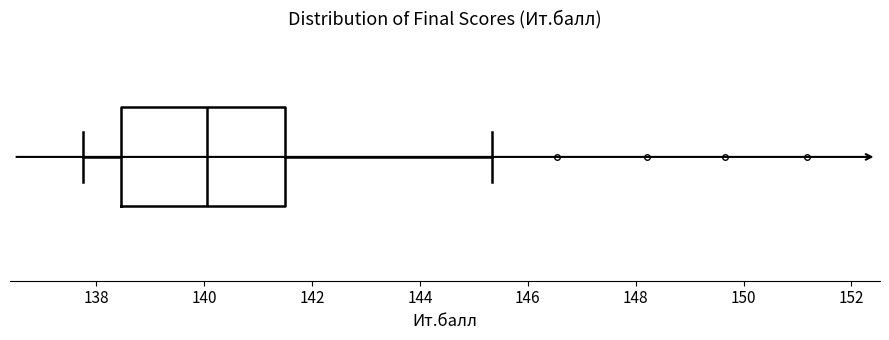

Transcribe this box plot: give where the median line is, the range the box spans, and where the two whiskers end, as read against the x-axis. The values are not printed on the chart, so give them approximately, as read against the axis.

median 140.0, box 138.4 to 141.4, whiskers 137.8 to 145.4